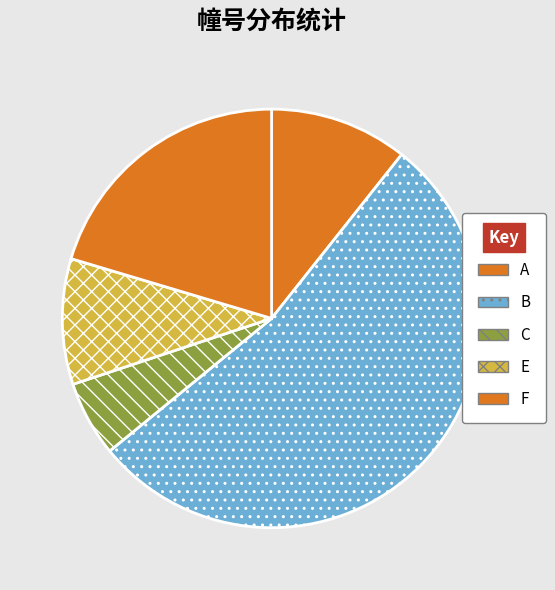

Which slice is the smallest?

C